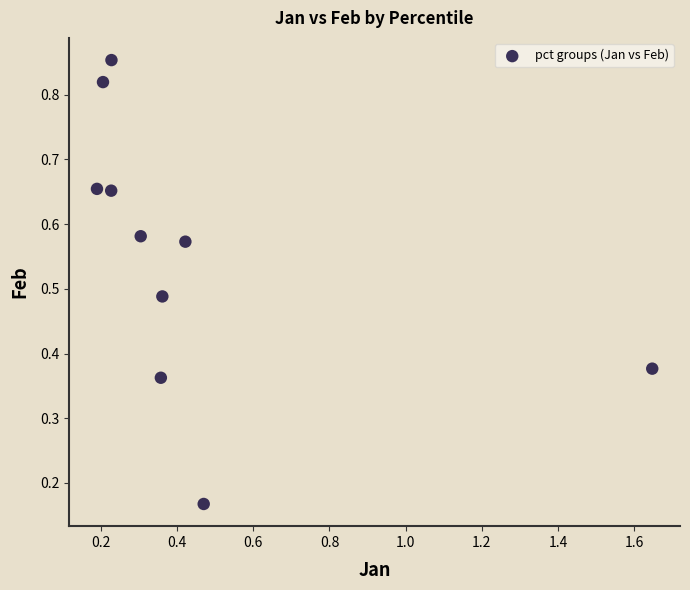

What is the range of X values (max minus min)?

1.5